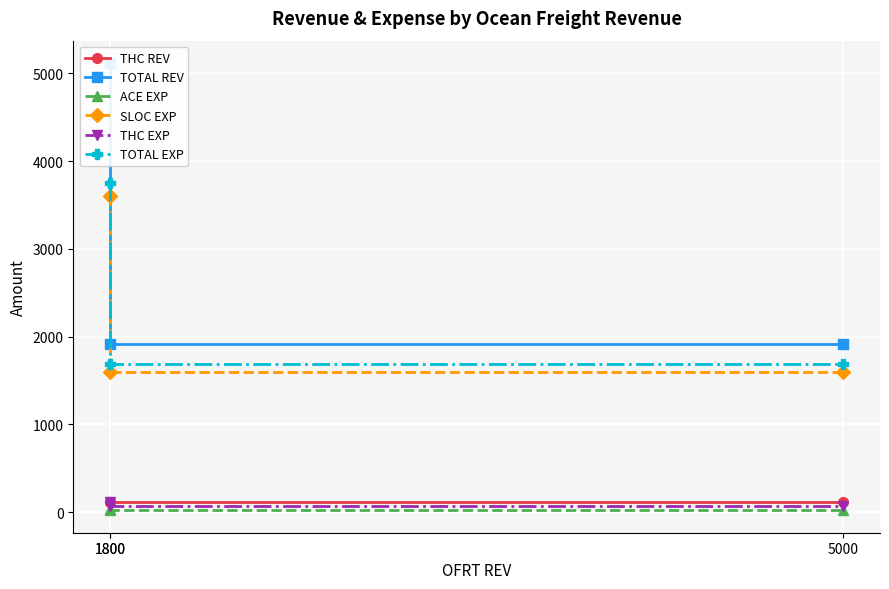

What are all the series names shown in the legend?

THC REV, TOTAL REV, ACE EXP, SLOC EXP, THC EXP, TOTAL EXP